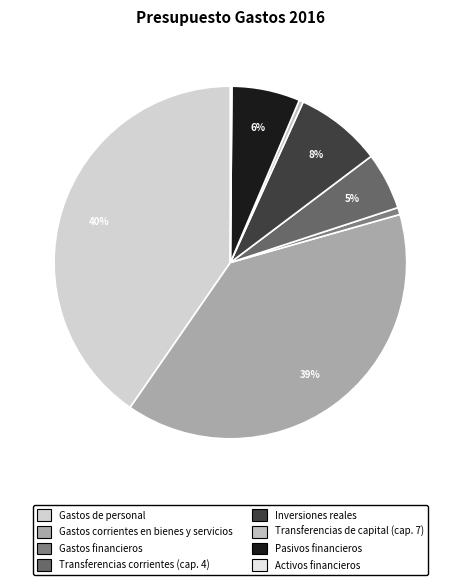

What is the smallest slice in the pie chart?

Activos financieros